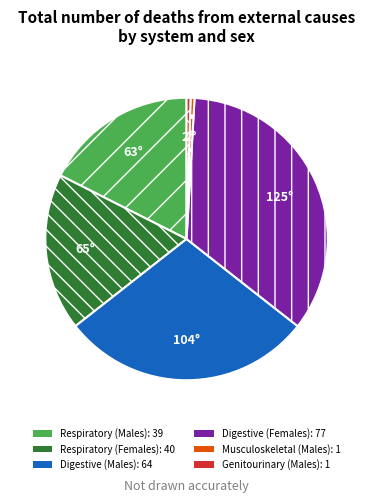

Does any single category account for the majority?

No